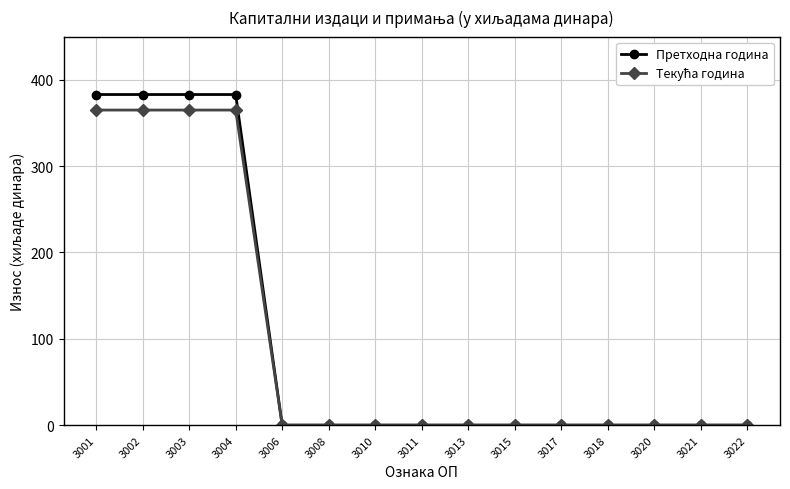

The Претходна година series shows 0 at 3018. True or false?

True